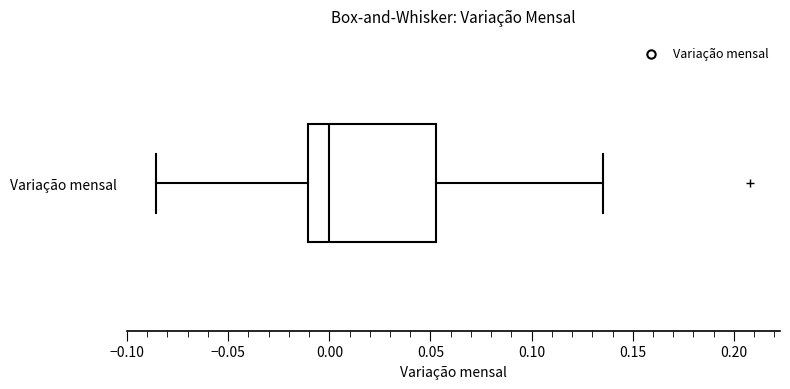

Read this box plot against the x-axis: the position of the median line, the range covered by the box, and the ends of both whiskers. The values are not printed on the chart, so give them approximately, as read against the axis.

median 0.000, box -0.010 to 0.055, whiskers -0.085 to 0.135